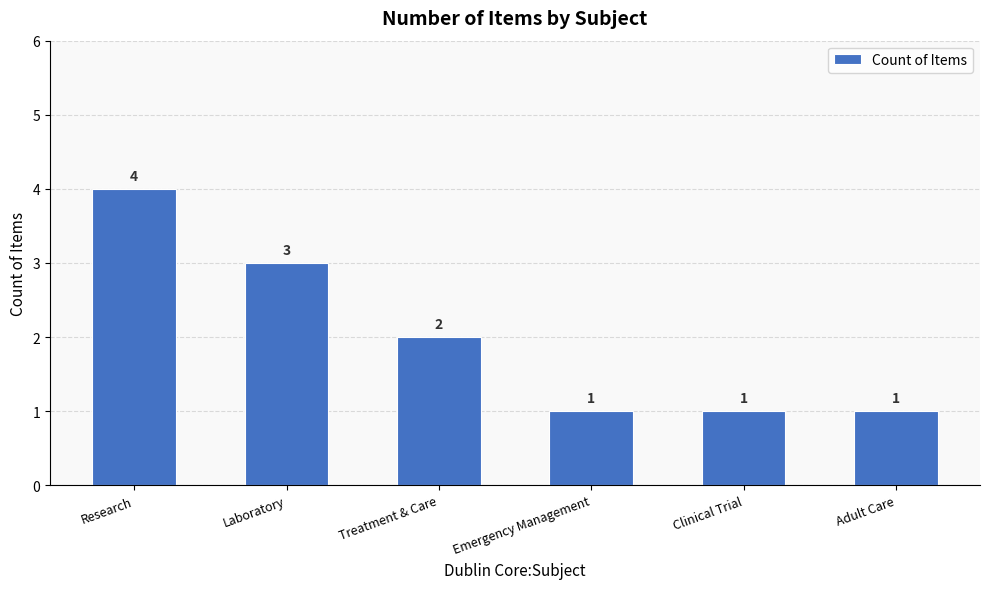

How many values are below 2?

3